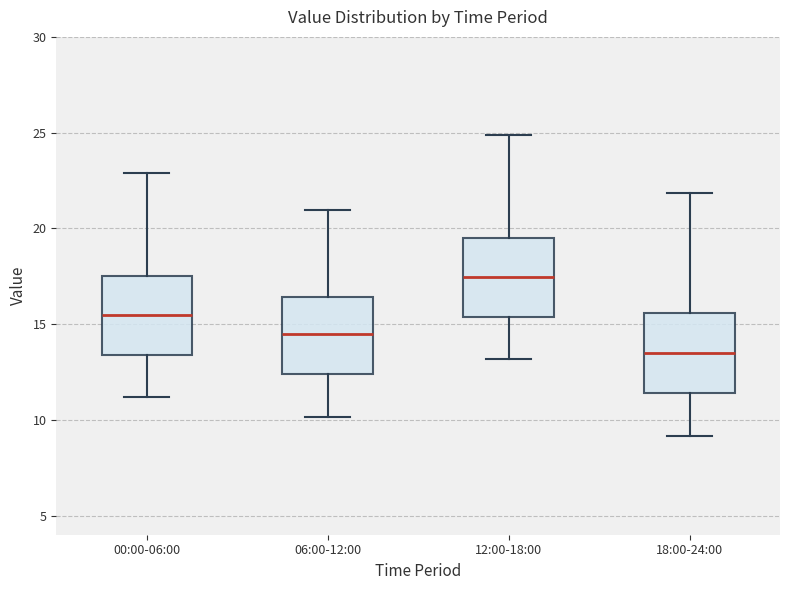

Where is the lower edge of the box for 06:00-12:00 on the y-axis? The values are not printed on the chart, so give them approximately, as read against the axis.

12.5